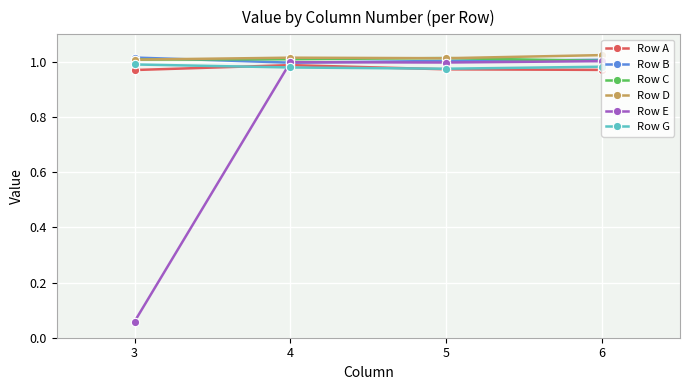

Is it true that Row E equals 1.6 at 4?

False